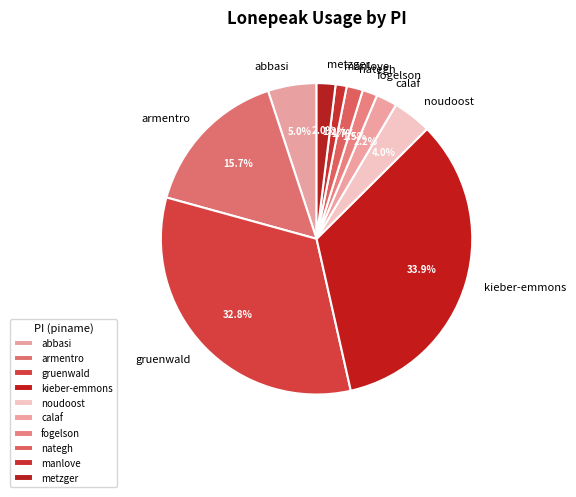

The abbasi slice represents 19% of the pie. True or false?

False